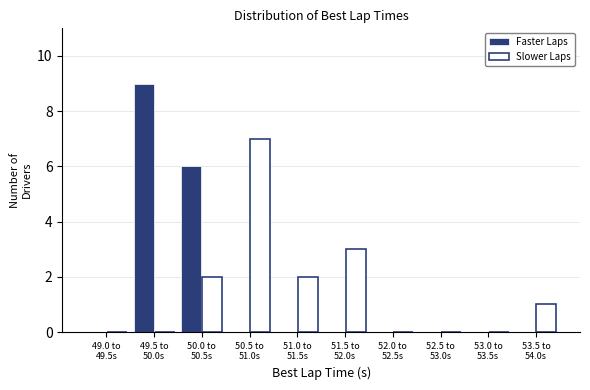

What is the greatest value displayed?

9